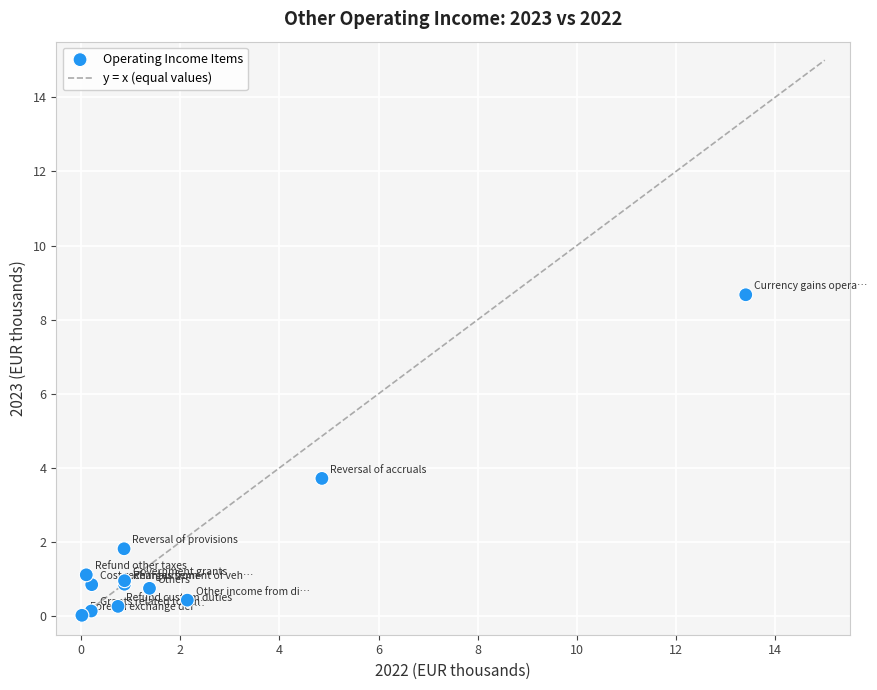

What Y value in the scatter plot is closest to 4?

3.7